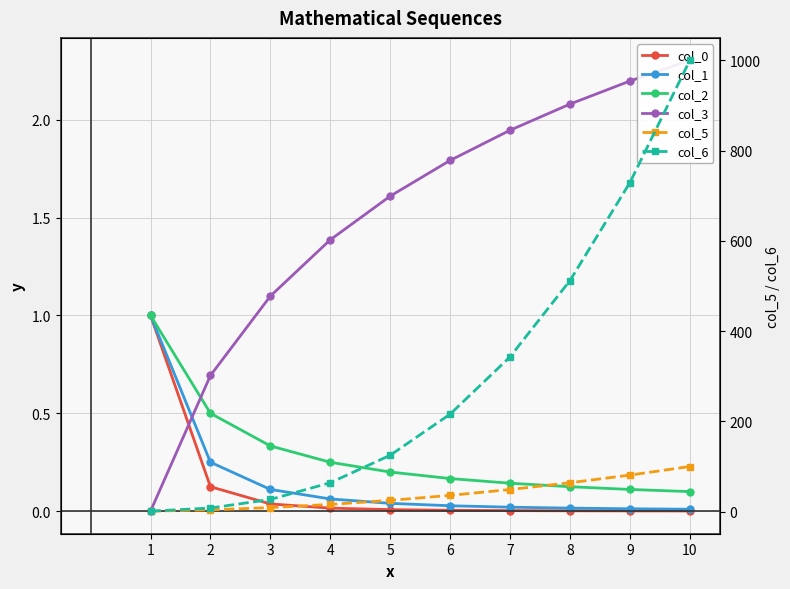

Reading left to right, list all the values displayed in this chart.

col_0: 1=1.0	2=0.1	3=0.0	4=0.0	5=0.0	6=0.0	7=0.0	8=0.0	9=0.0	10=0.0
col_1: 1=1.0	2=0.2	3=0.1	4=0.1	5=0.0	6=0.0	7=0.0	8=0.0	9=0.0	10=0.0
col_2: 1=1.0	2=0.5	3=0.3	4=0.2	5=0.2	6=0.2	7=0.1	8=0.1	9=0.1	10=0.1
col_3: 1=0.0	2=0.7	3=1.1	4=1.4	5=1.6	6=1.8	7=1.9	8=2.1	9=2.2	10=2.3
col_5: 1=1.0	2=4.0	3=9.0	4=16.0	5=25.0	6=36.0	7=49.0	8=64.0	9=81.0	10=100.0
col_6: 1=1.0	2=8.0	3=27.0	4=64.0	5=125.0	6=216.0	7=343.0	8=512.0	9=729.0	10=1000.0